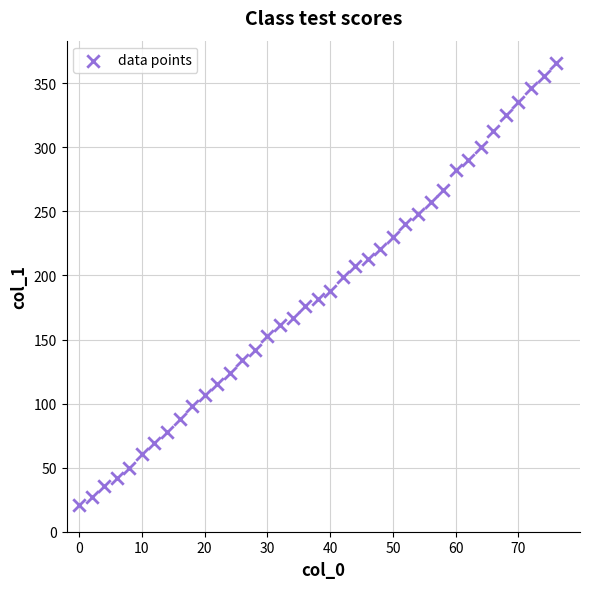

What is the range of X values (max minus min)?

76